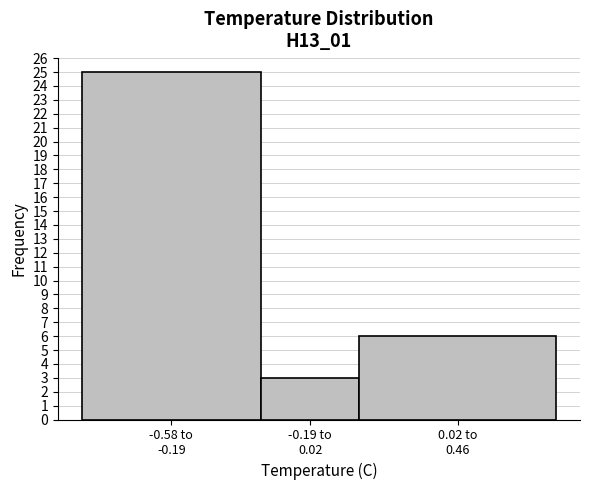

Reading left to right, list all the values displayed in this chart.

25	3	6